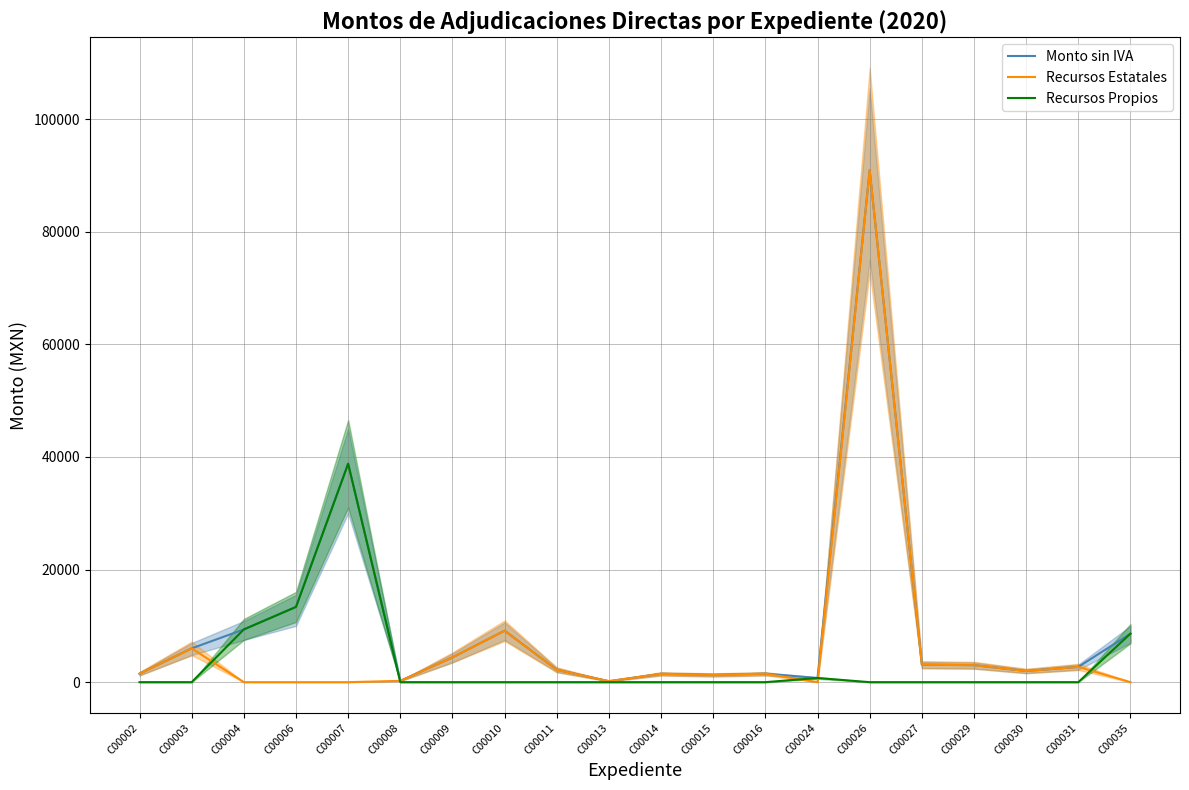

What is the value of the Recursos Estatales point at the 11th from the left?

1479.3